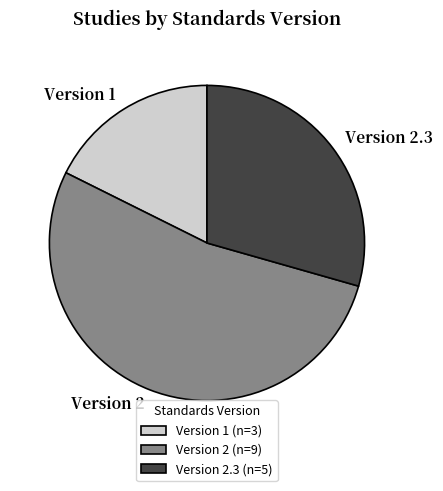

Is the sum of Version 2 and Version 2.3 greater than half?

Yes